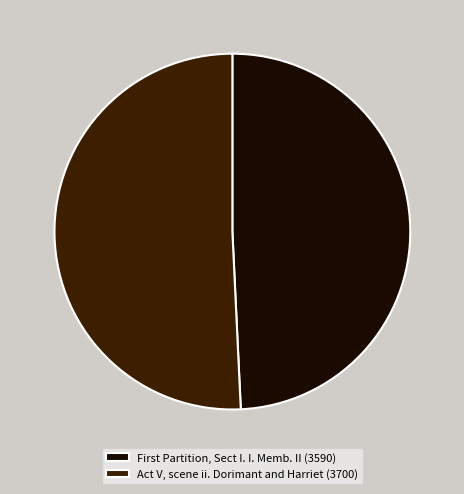

Count the number of slices in the pie.

2